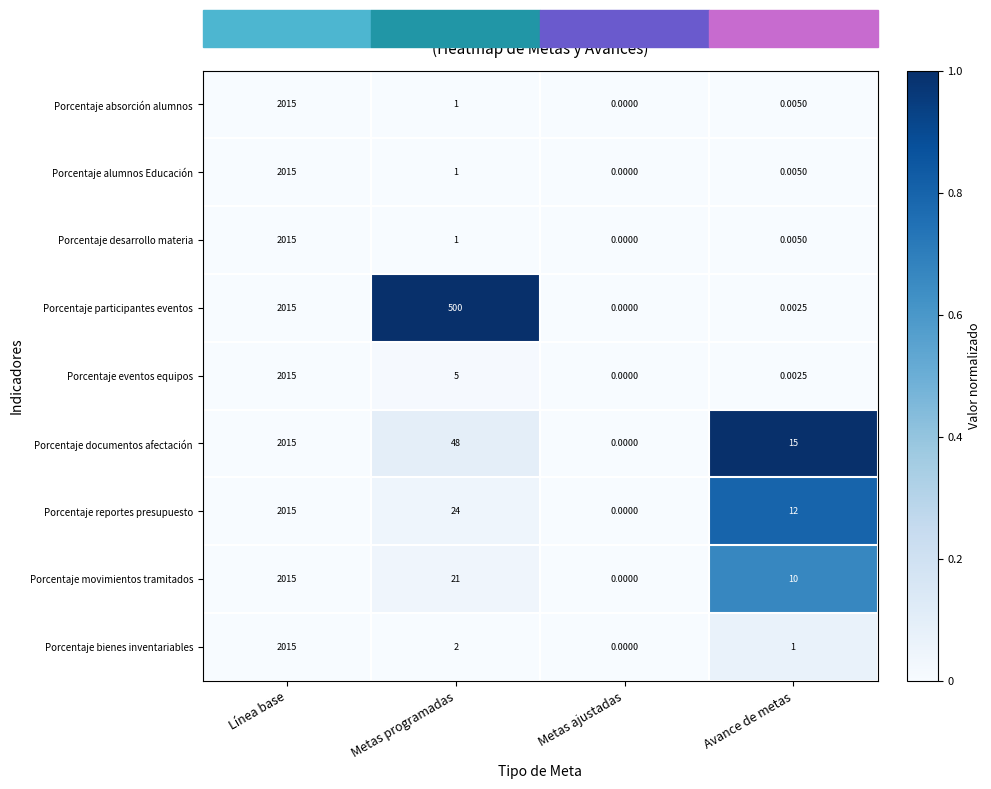

At which category is the sum across all series the highest?

Línea base